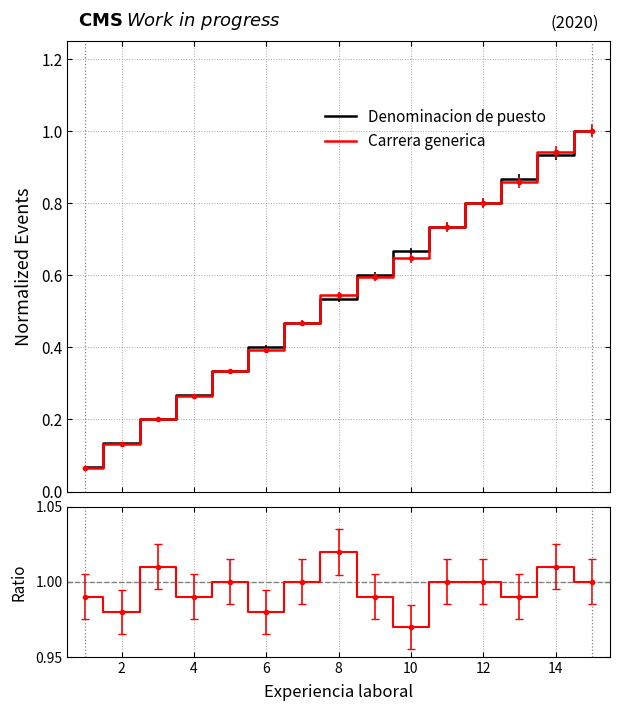

How many lines are shown in the chart?

3